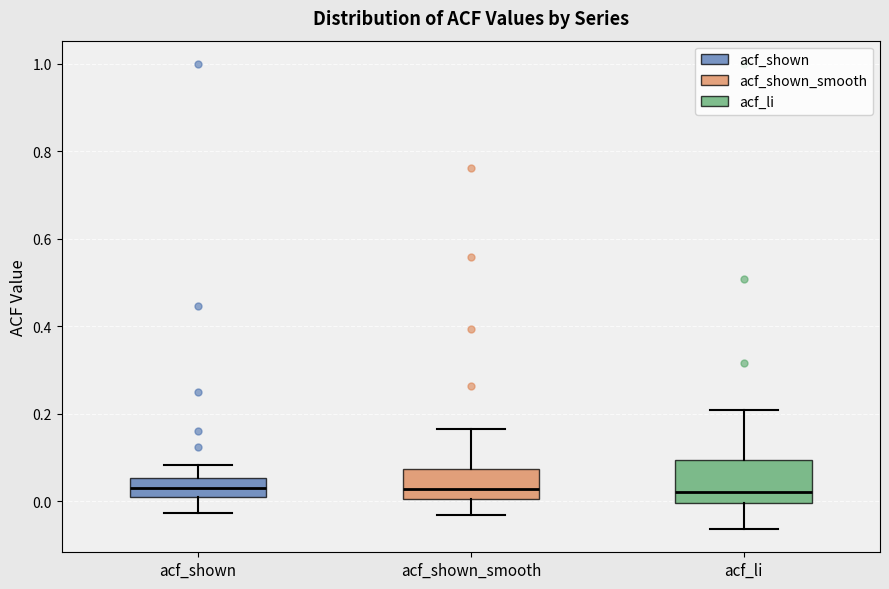

Where is the lower edge of the box for acf_li on the y-axis? The values are not printed on the chart, so give them approximately, as read against the axis.

0.00